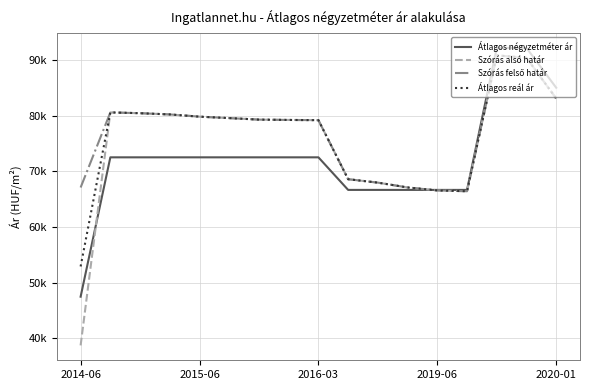

Does the chart display data point markers on the line(s)?

No